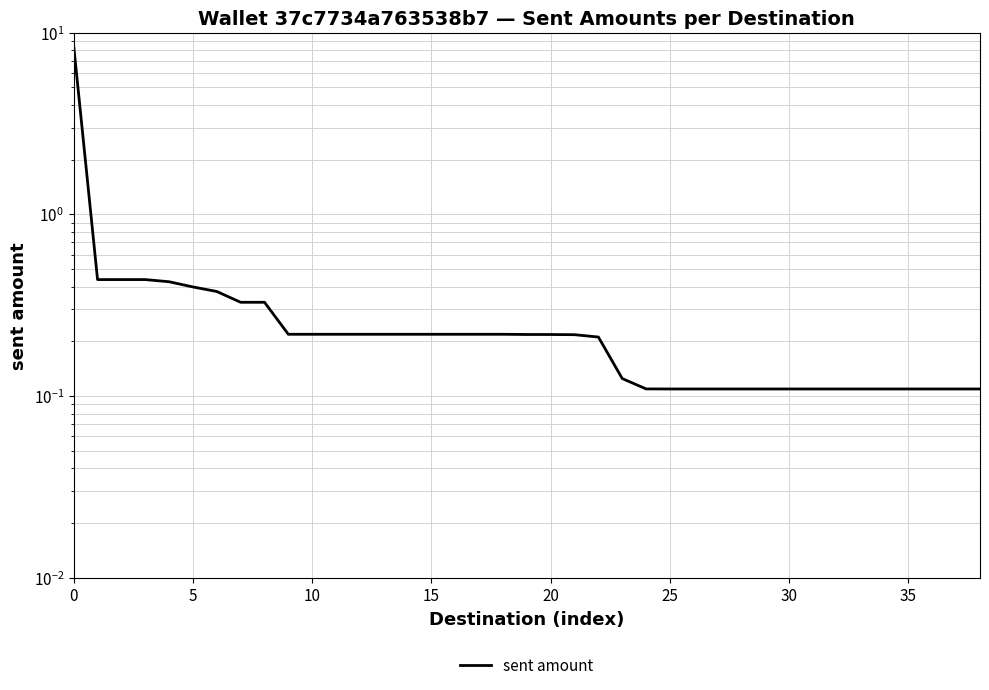

List the labels in order of value, largest first.

0, 5, 10, 15, 20, 25, 30, 35, 40, 9, 10, 11, 12, 13, 14, 15, 16, 17, 18, 19, 20, 21, 22, 23, 24, 25, 26, 27, 28, 29, 30, 31, 32, 33, 34, 35, 36, 37, 38